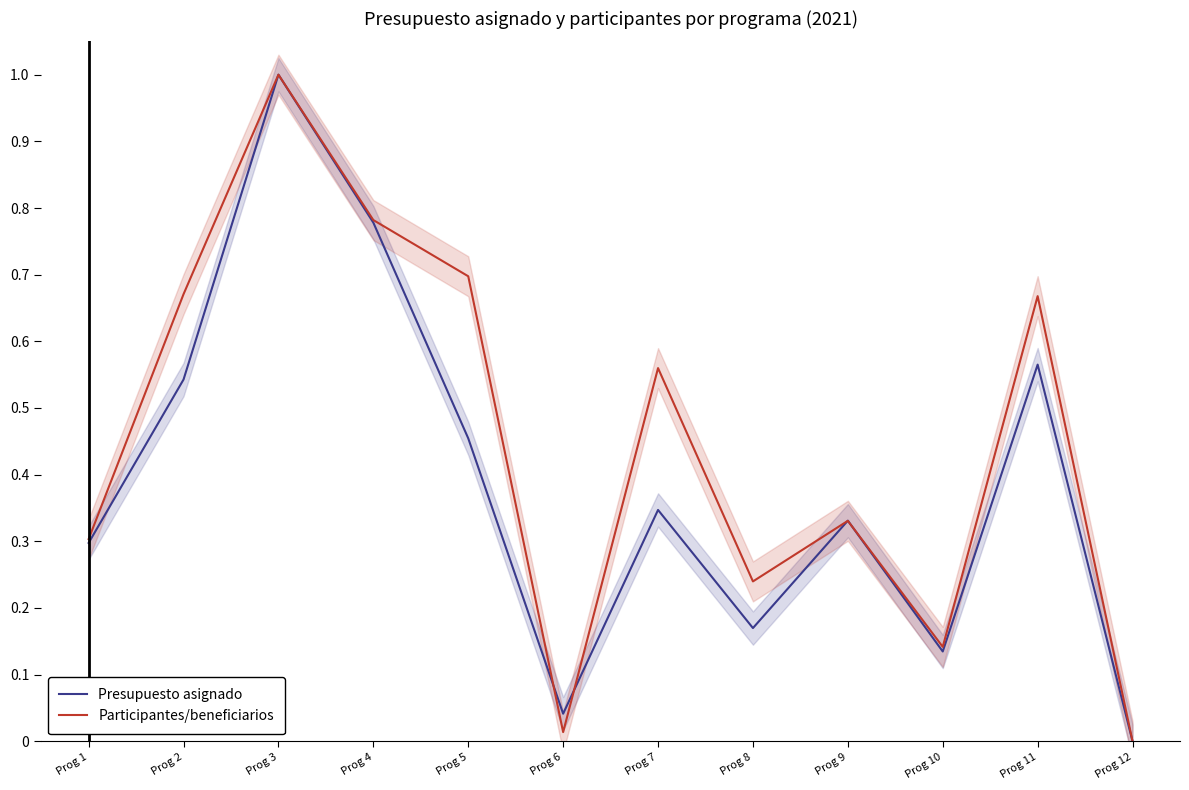

At how many categories does at least one series exceed 0?

11